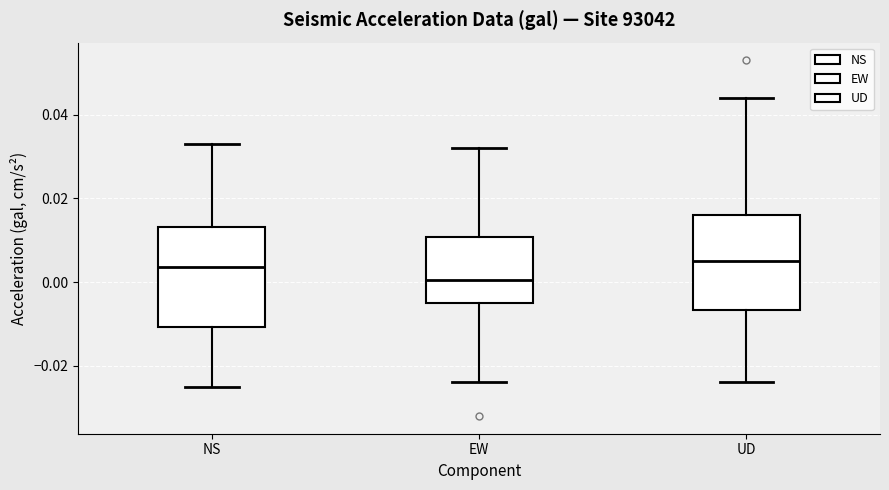

Reading left to right, transcribe this box plot: for each box, give where its median line is, the range the box spans, and where its two whiskers end, as read against the y-axis. The values are not printed on the chart, so give them approximately, as read against the axis.

NS: median 0.004, box -0.010 to 0.014, whiskers -0.024 to 0.034
EW: median 0.000, box -0.004 to 0.010, whiskers -0.024 to 0.032
UD: median 0.006, box -0.006 to 0.016, whiskers -0.024 to 0.044